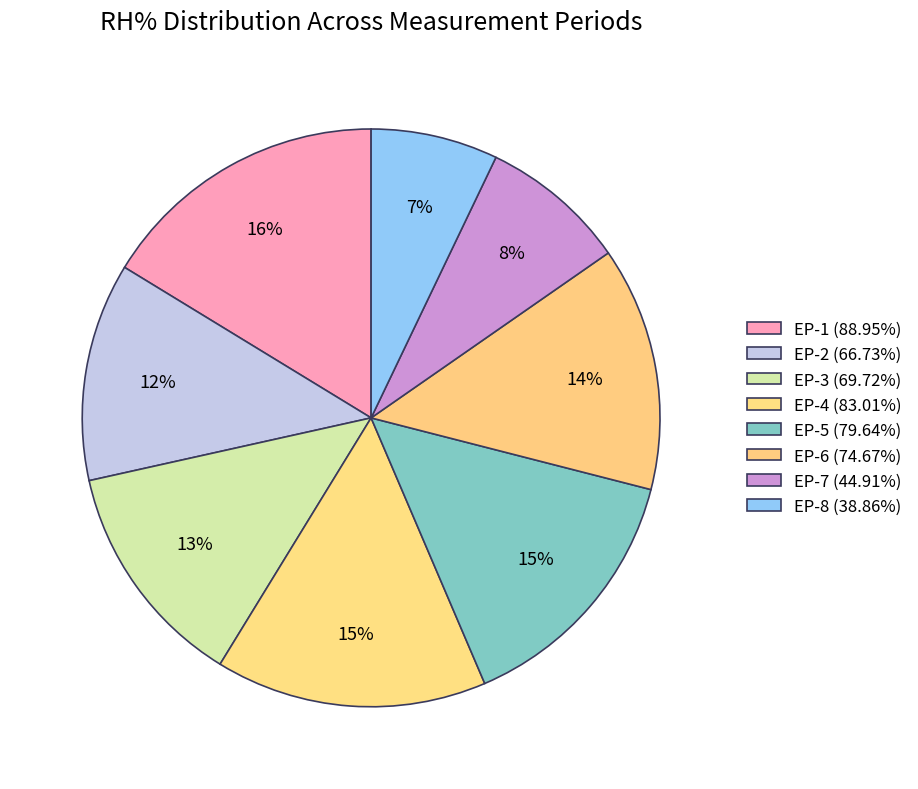

Which slice is the smallest?

EP-8